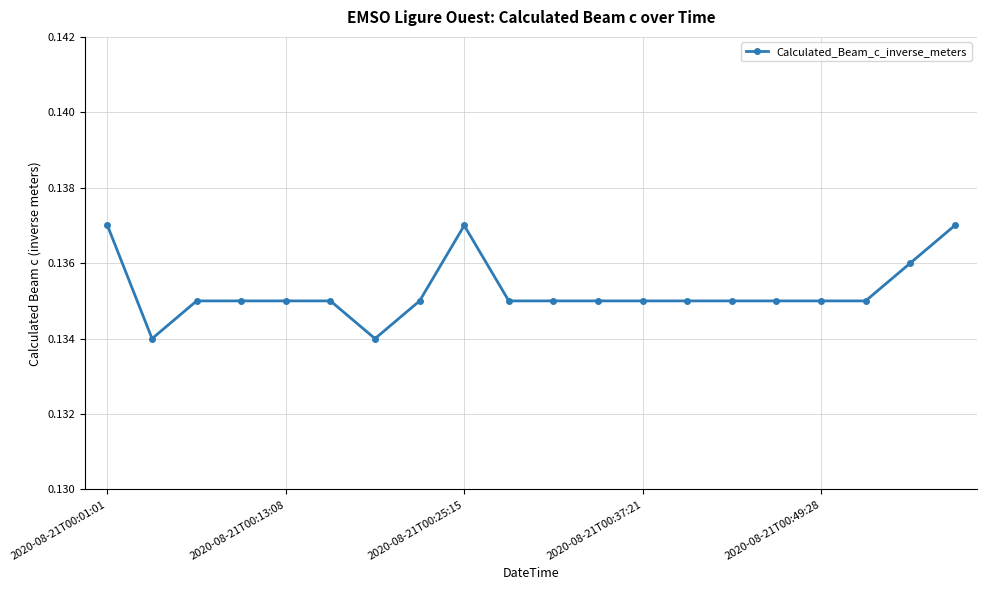

How many values are between 0 and 1?

20